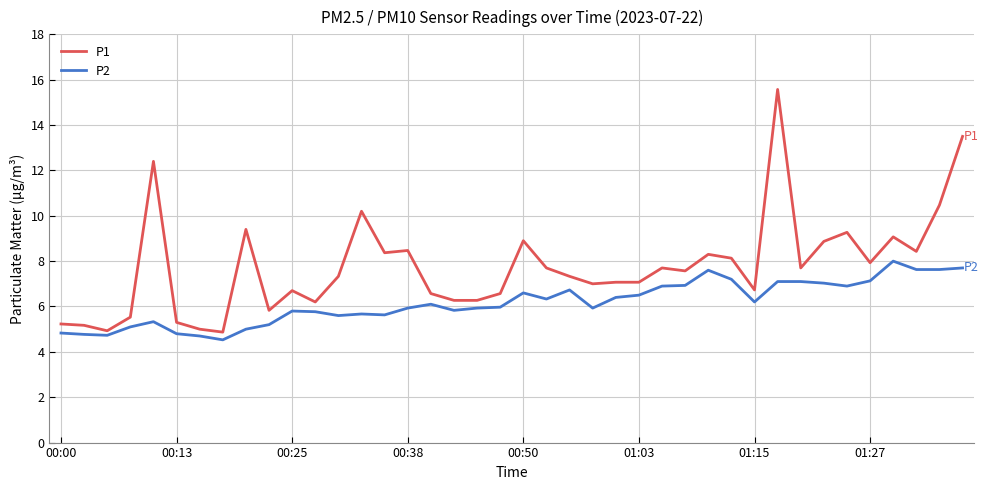

What is the highest value of the P1 series?

15.6